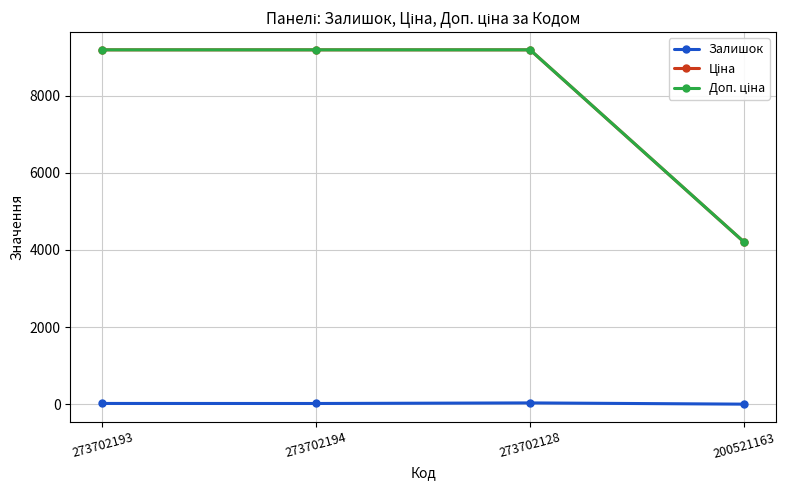

Count the number of data series in this chart.

3